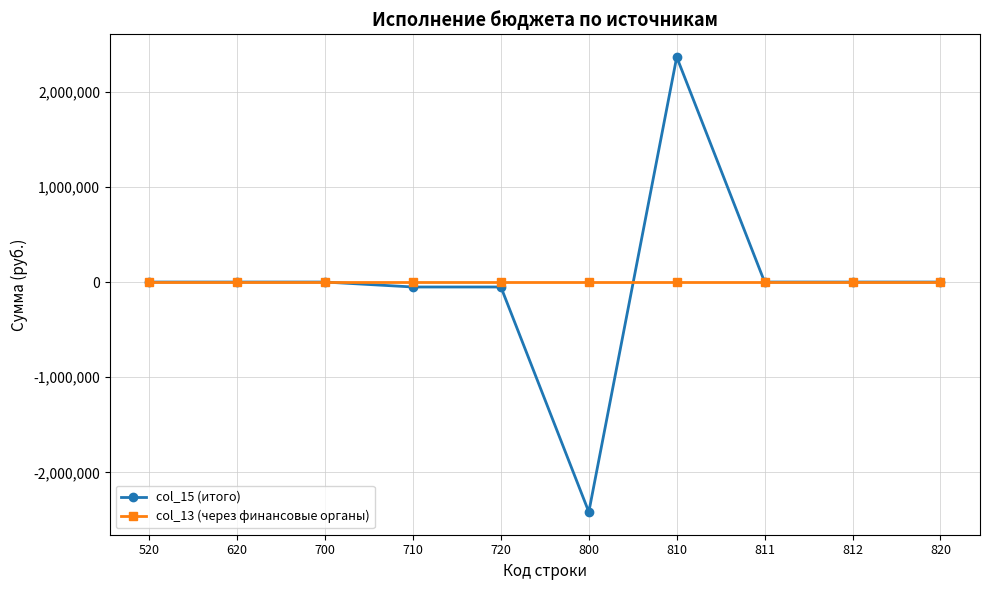

Is this an area chart (filled region under the line)?

No